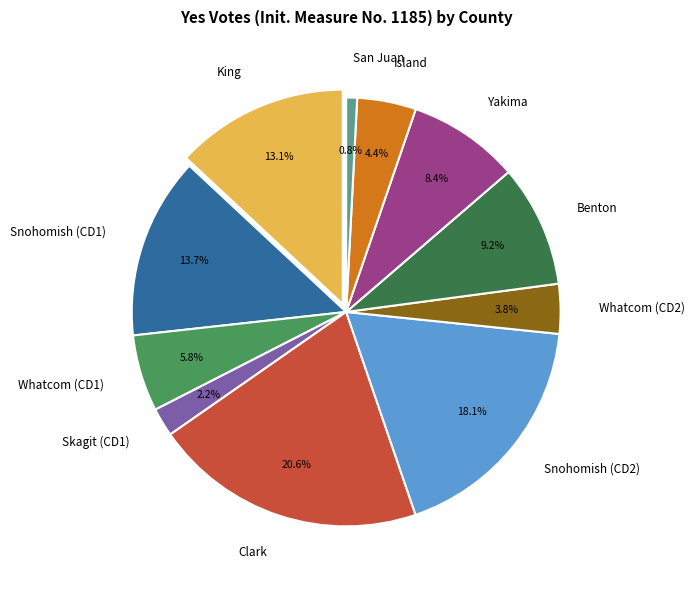

Which slice is the largest?

Clark